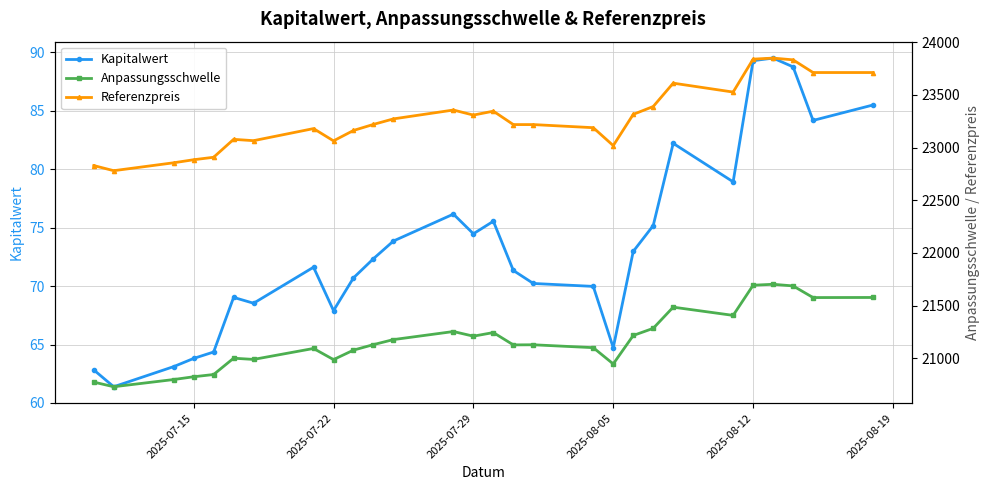

What is the maximum value shown in the chart?

23849.0